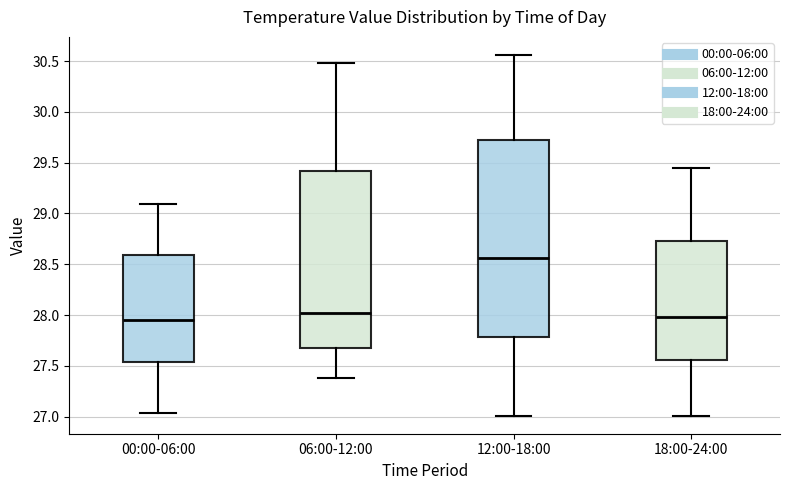

Where does the lower whisker of the box for 12:00-18:00 end on the y-axis? The values are not printed on the chart, so give them approximately, as read against the axis.

27.00